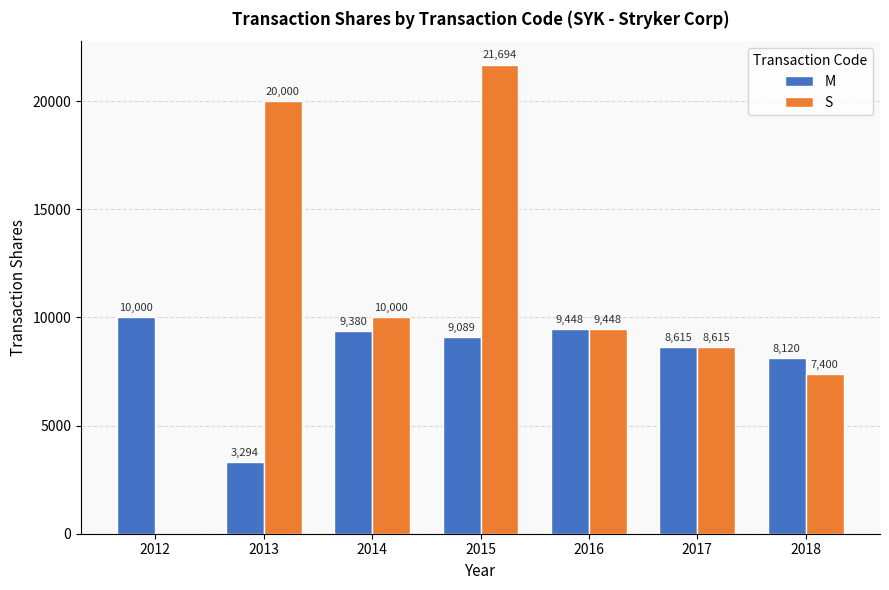

Which series has the largest total across all categories?

S